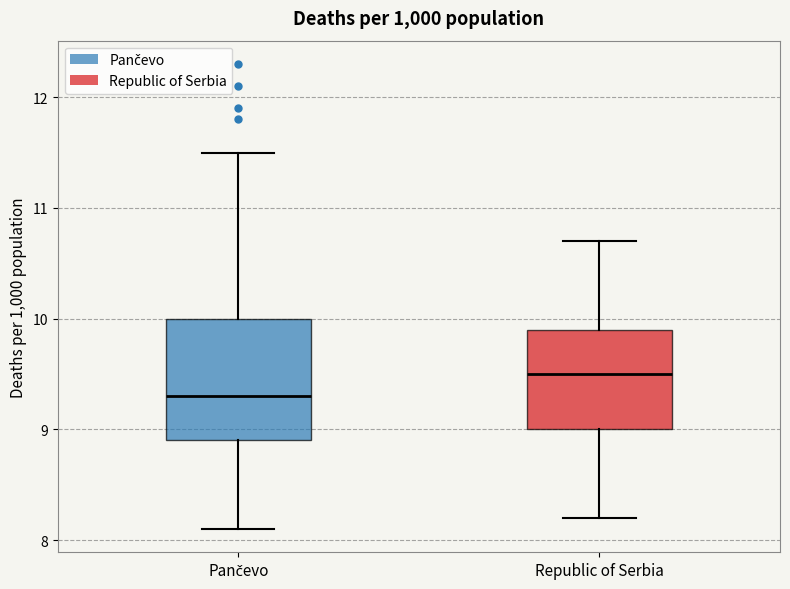

Reading left to right, transcribe this box plot: for each box, give where its median line is, the range the box spans, and where its two whiskers end, as read against the y-axis. The values are not printed on the chart, so give them approximately, as read against the axis.

Pančevo: median 9.3, box 8.9 to 10.0, whiskers 8.1 to 11.5
Republic of Serbia: median 9.5, box 9.0 to 9.9, whiskers 8.2 to 10.7